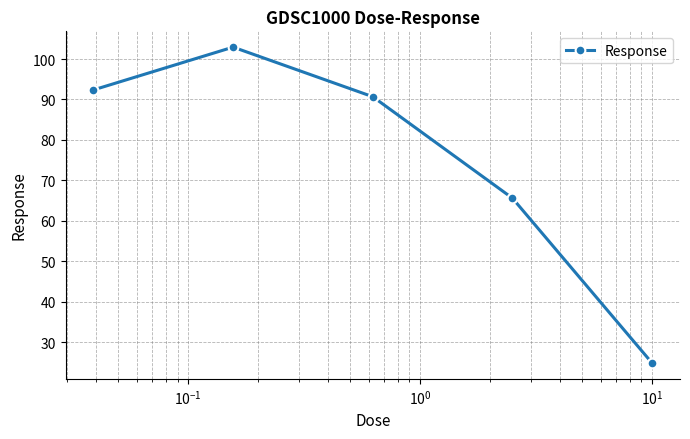

What is the value of the 4th point from the left?

65.6